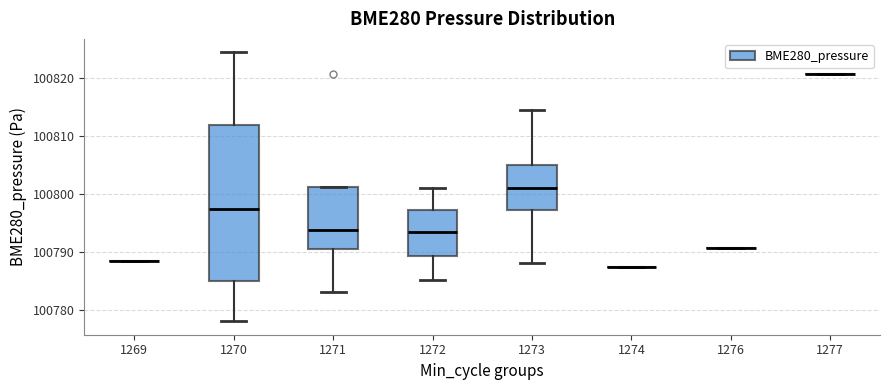

Reading left to right, transcribe this box plot: for each box, give where its median line is, the range the box spans, and where its two whiskers end, as read against the y-axis. The values are not printed on the chart, so give them approximately, as read against the axis.

1269: box collapsed to a line at 100788, whiskers 100788 to 100788
1270: median 100797, box 100785 to 100812, whiskers 100778 to 100824
1271: median 100794, box 100791 to 100801, whiskers 100783 to 100801
1272: median 100793, box 100789 to 100797, whiskers 100785 to 100801
1273: median 100801, box 100797 to 100805, whiskers 100788 to 100814
1274: box collapsed to a line at 100787, whiskers 100787 to 100787
1276: box collapsed to a line at 100791, whiskers 100791 to 100791
1277: box collapsed to a line at 100821, whiskers 100821 to 100821